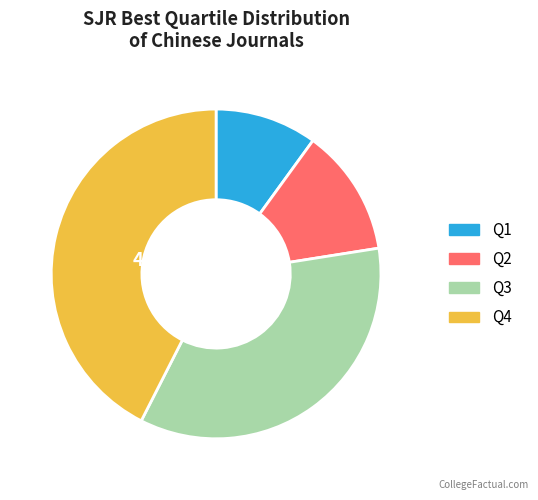

What percentage is the Q3 slice, to the nearest percent?

35%